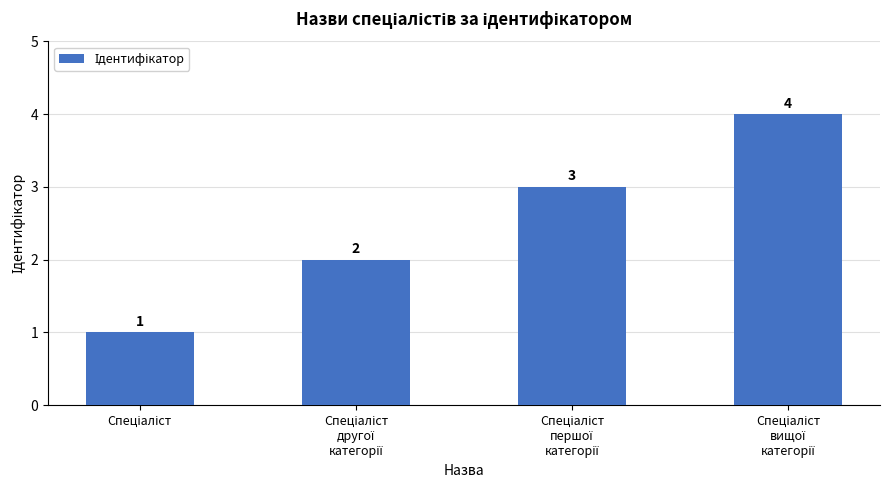

How many bars are there in total?

4